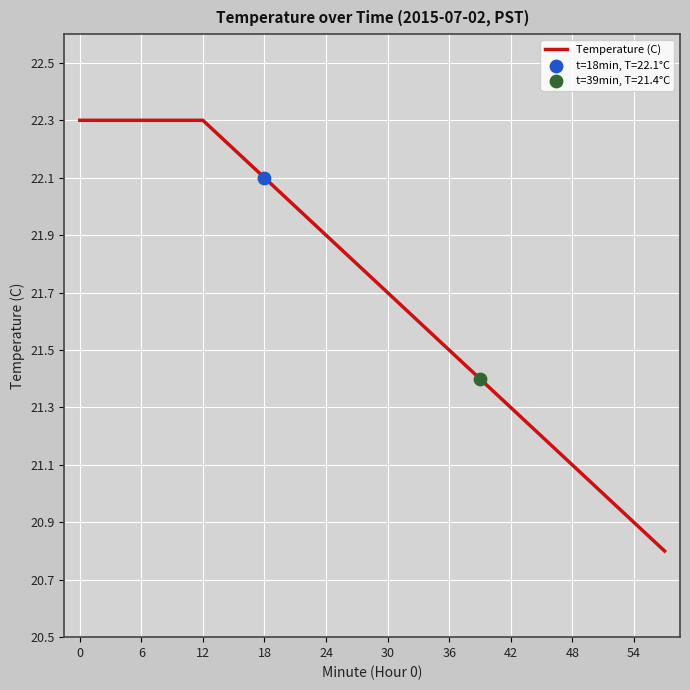

What is the difference between the maximum and minimum values?

1.5